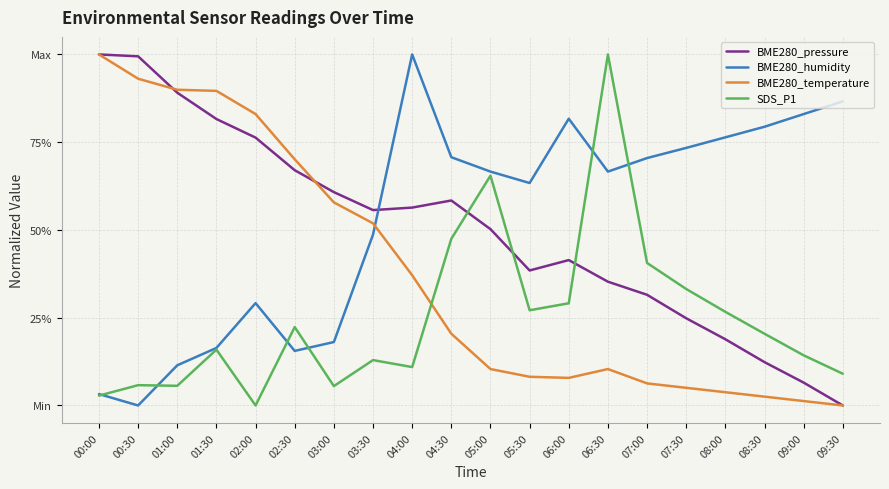

Which category has the highest value across all series?

06:30